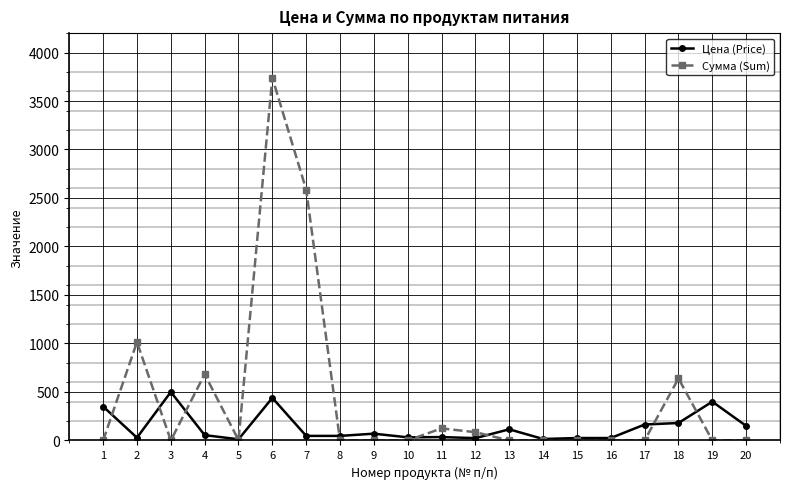

Count the number of data series in this chart.

2